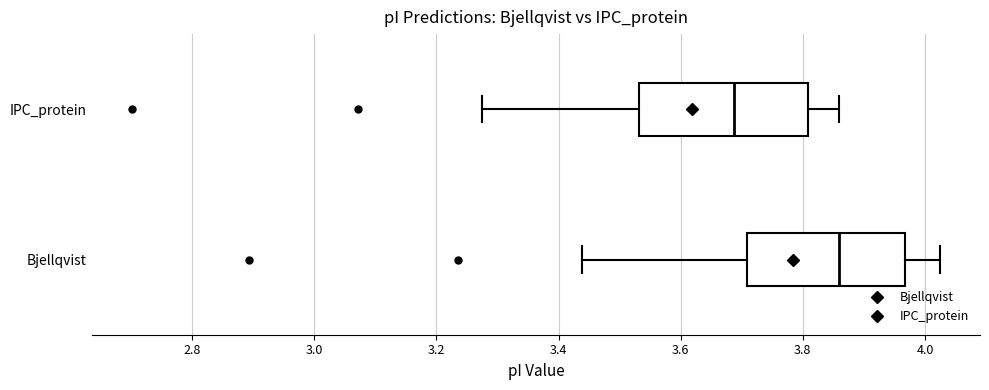

Reading bottom to top, read every box against the x-axis: the position of its median line, the range the box covers, and the ends of its whiskers. The values are not printed on the chart, so give them approximately, as read against the axis.

Bjellqvist: median 3.86, box 3.70 to 3.96, whiskers 3.44 to 4.02
IPC_protein: median 3.68, box 3.54 to 3.80, whiskers 3.28 to 3.86